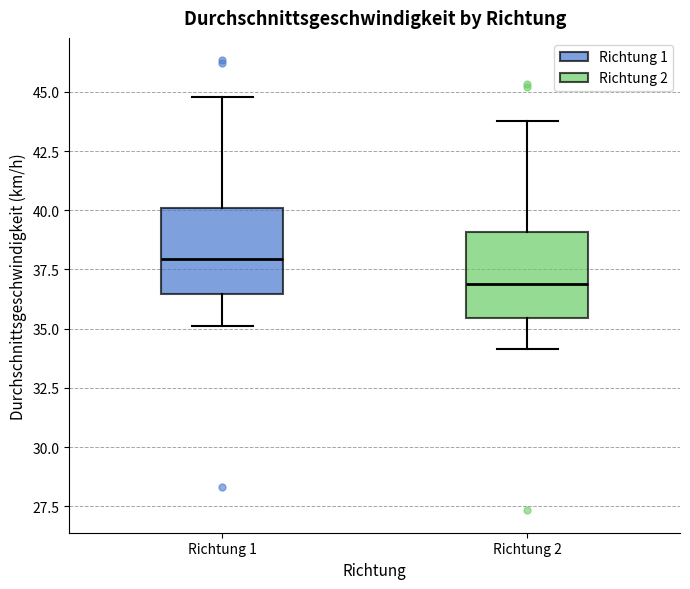

Reading left to right, read every box against the y-axis: the position of its median line, the range the box covers, and the ends of its whiskers. The values are not printed on the chart, so give them approximately, as read against the axis.

Richtung 1: median 38.0, box 36.5 to 40.0, whiskers 35.0 to 45.0
Richtung 2: median 37.0, box 35.5 to 39.0, whiskers 34.0 to 44.0